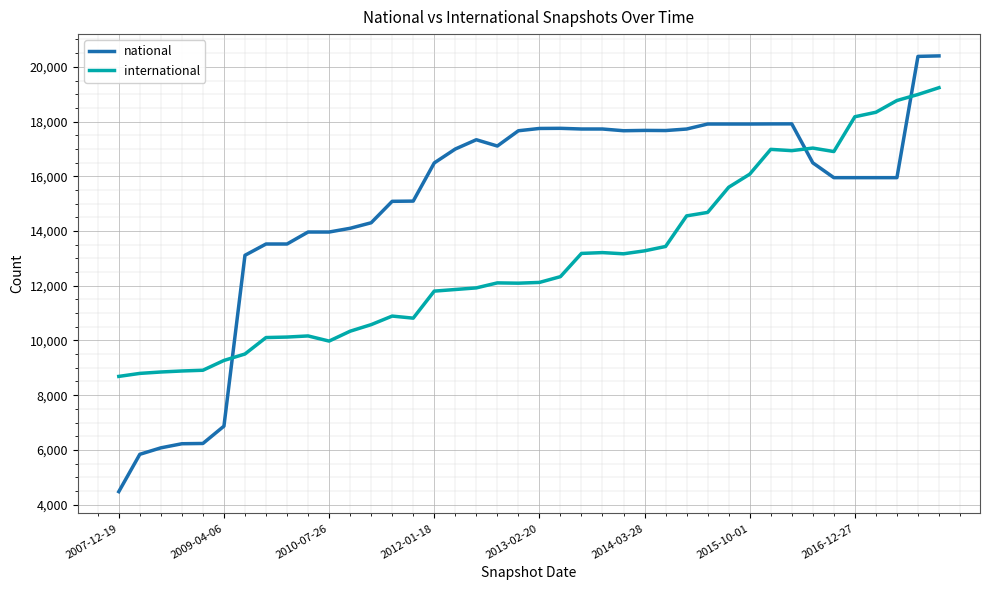

What are all the series names shown in the legend?

national, international